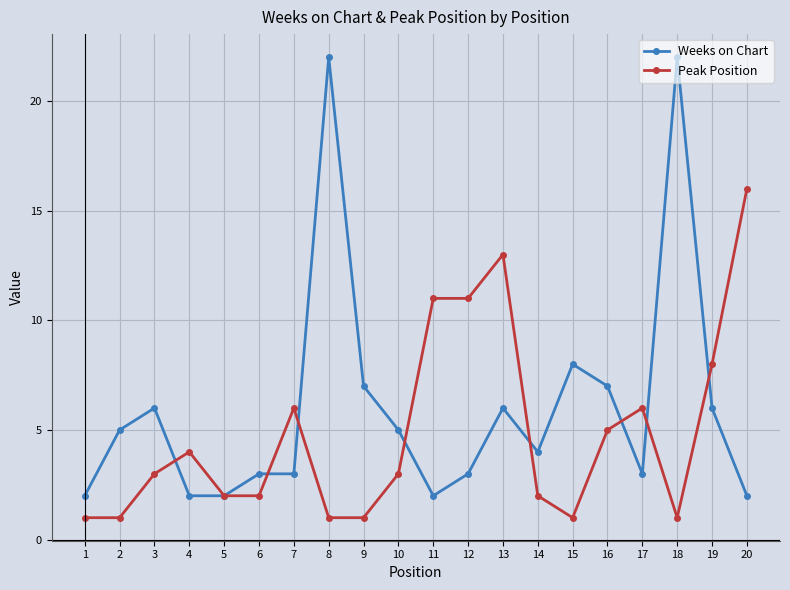

Does the chart have visible grid lines?

Yes